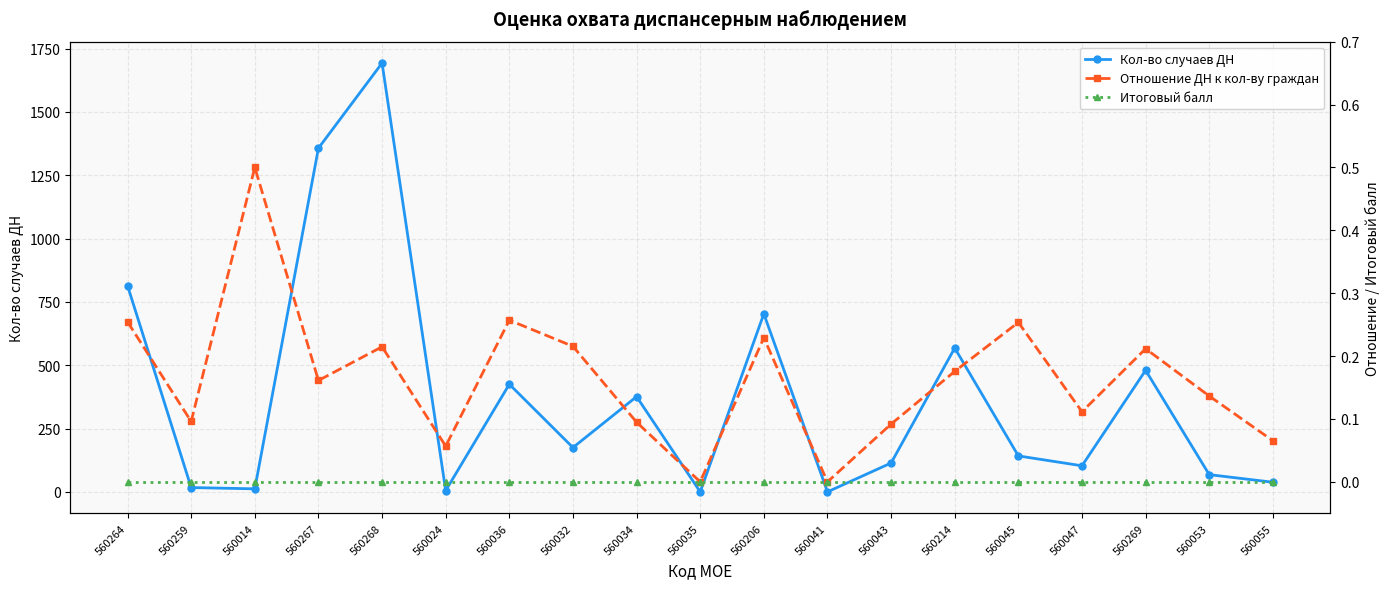

What is the maximum value for Кол-во случаев ДН?

1693